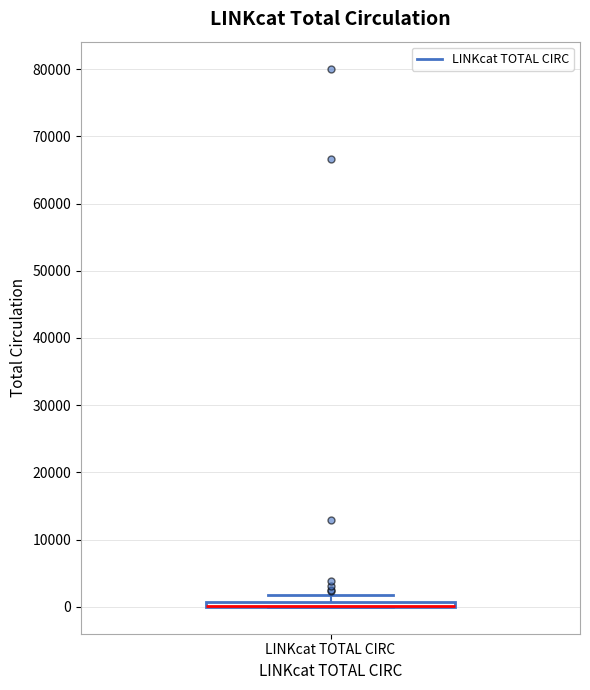

Where is the lower edge of the box for LINKcat TOTAL CIRC on the y-axis? The values are not printed on the chart, so give them approximately, as read against the axis.

0